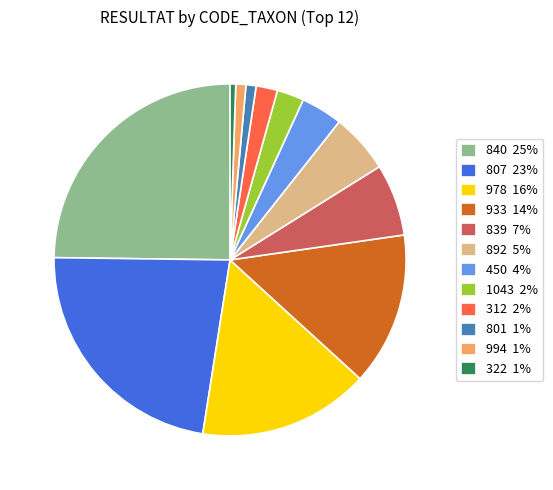

What is the largest slice in the pie chart?

840